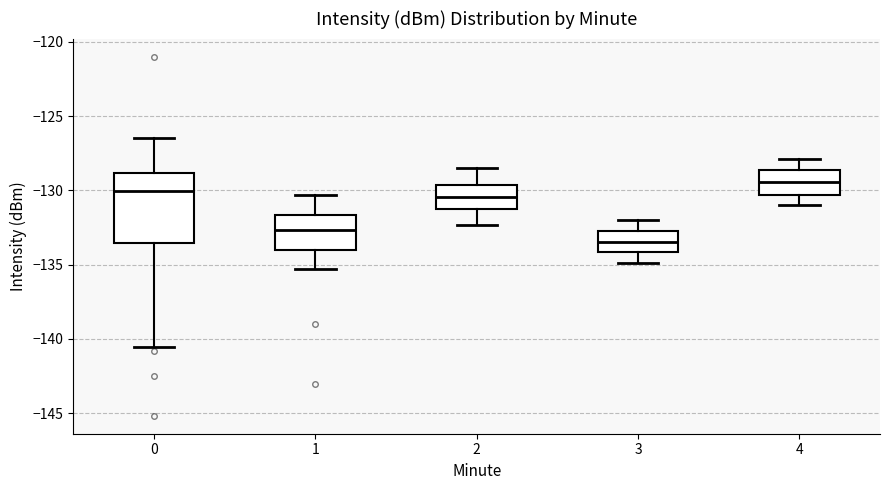

Reading left to right, transcribe this box plot: for each box, give where its median line is, the range the box spans, and where its two whiskers end, as read against the y-axis. The values are not printed on the chart, so give them approximately, as read against the axis.

0: median -130.0, box -133.5 to -129.0, whiskers -140.5 to -126.5
1: median -132.5, box -134.0 to -131.5, whiskers -135.5 to -130.5
2: median -130.5, box -131.5 to -129.5, whiskers -132.5 to -128.5
3: median -133.5, box -134.0 to -132.5, whiskers -135.0 to -132.0
4: median -129.5, box -130.5 to -128.5, whiskers -131.0 to -128.0